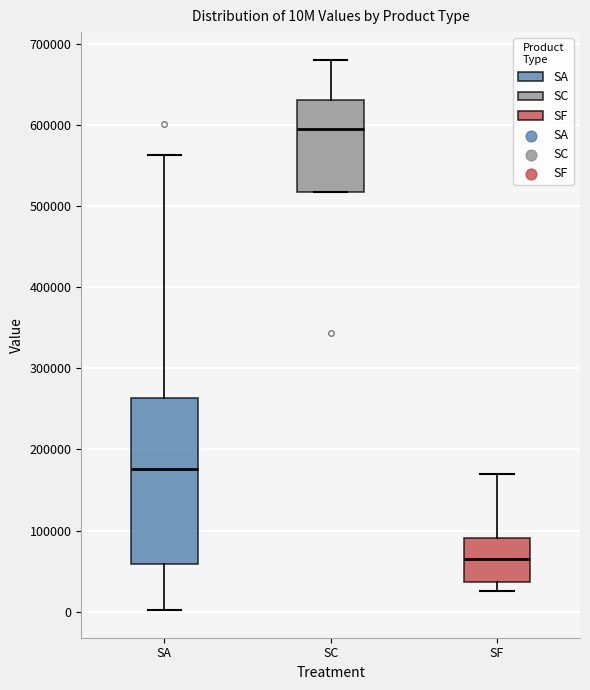

Comparing the boxes themselves (not the whiskers), which one is the tallest?

SA